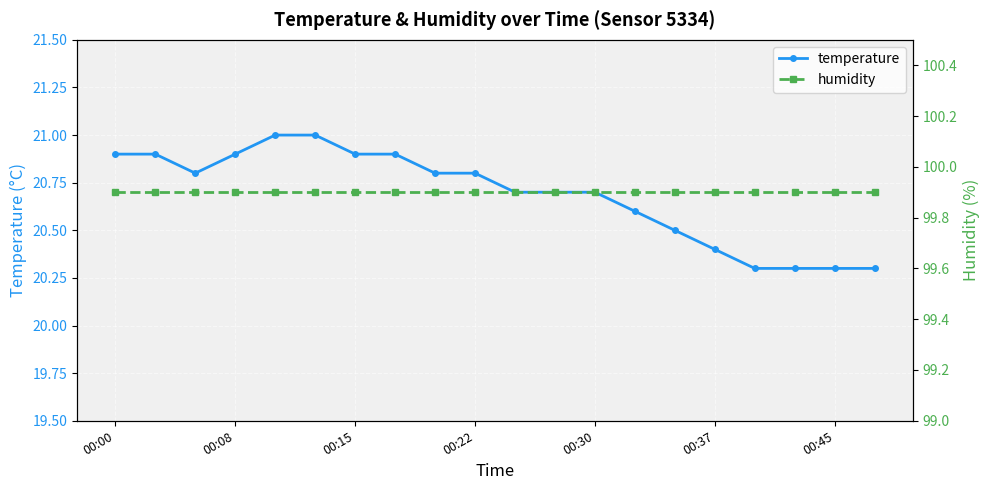

Is it true that temperature equals 20.8 at 00:22?

True